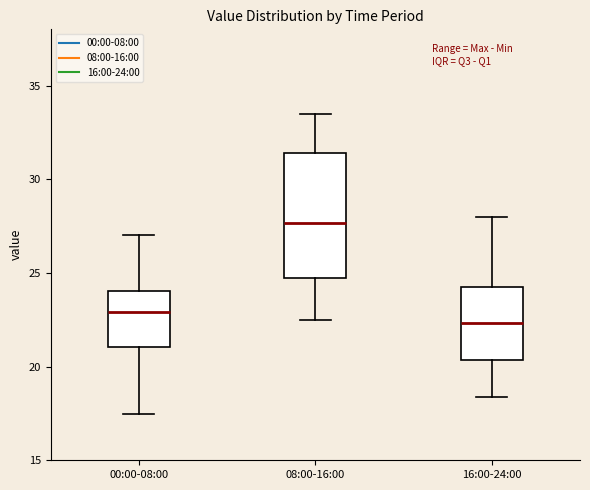

Which box has the highest median line?

08:00-16:00